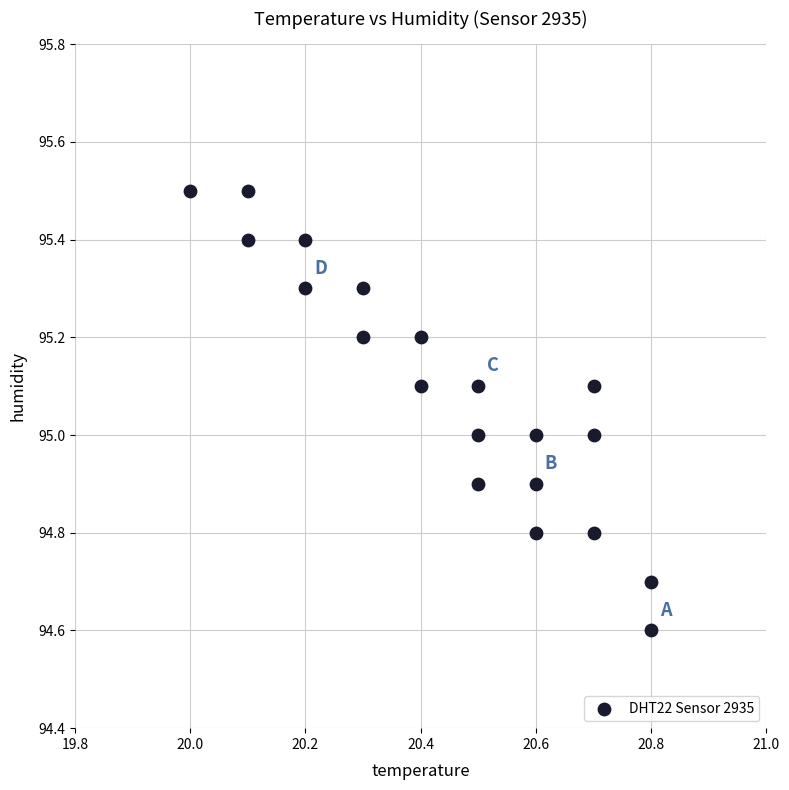

What is the range of Y values (max minus min)?

0.9